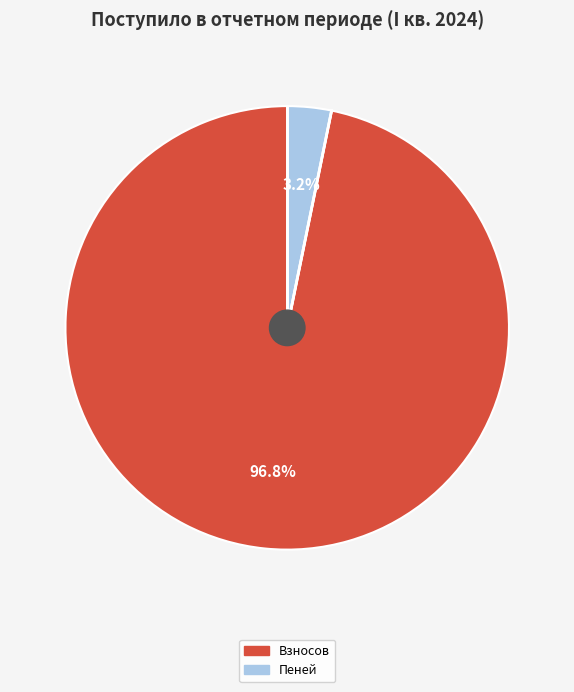

Which slice is the smallest?

Пеней